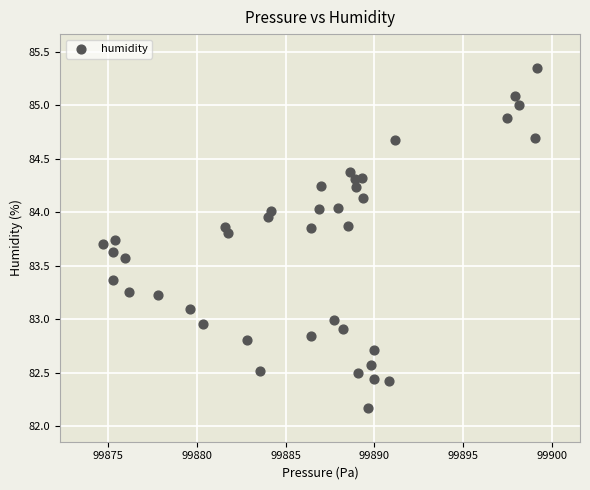

What is the range of X values (max minus min)?

24.4